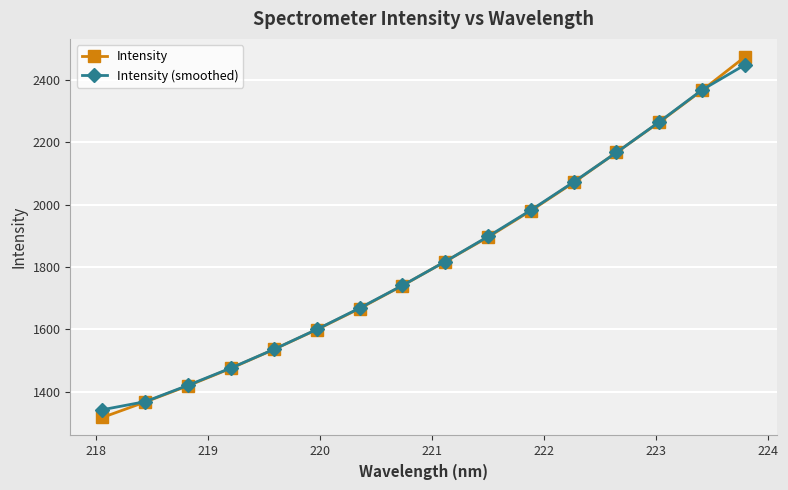

What is the value of the Intensity point at the 15th from the left?

2367.2